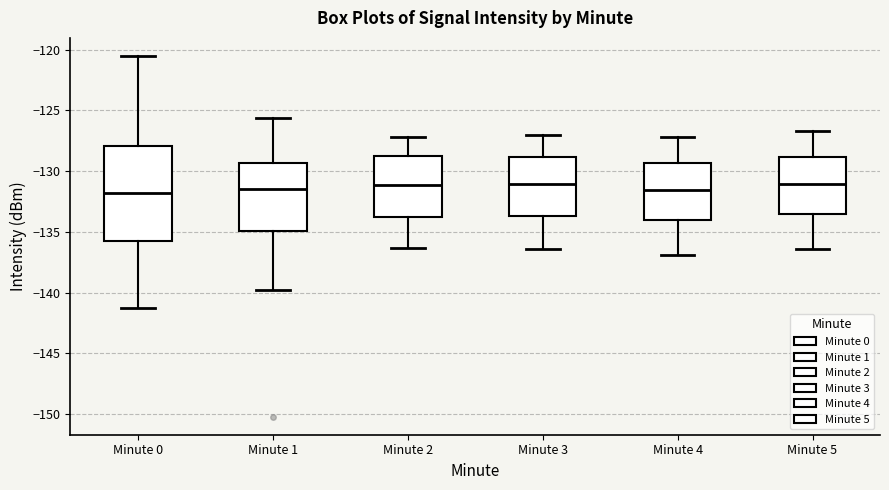

Reading left to right, read every box against the y-axis: the position of its median line, the range the box covers, and the ends of its whiskers. The values are not printed on the chart, so give them approximately, as read against the axis.

Minute 0: median -132.0, box -136.0 to -128.0, whiskers -141.0 to -120.5
Minute 1: median -131.5, box -135.0 to -129.5, whiskers -140.0 to -125.5
Minute 2: median -131.0, box -134.0 to -129.0, whiskers -136.5 to -127.0
Minute 3: median -131.0, box -133.5 to -129.0, whiskers -136.5 to -127.0
Minute 4: median -131.5, box -134.0 to -129.5, whiskers -137.0 to -127.0
Minute 5: median -131.0, box -133.5 to -129.0, whiskers -136.5 to -126.5